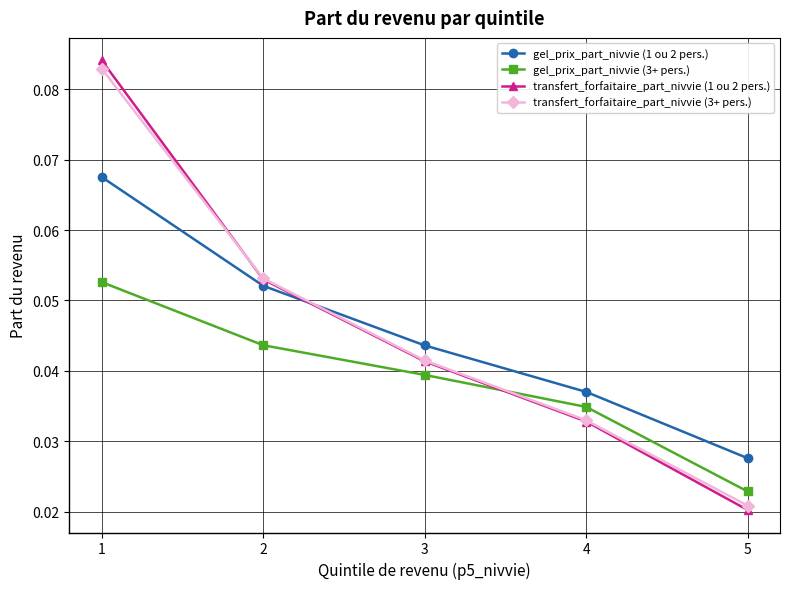

How many times do gel_prix_part_nivvie (3+ pers.) and transfert_forfaitaire_part_nivvie (3+ pers.) cross each other?

1